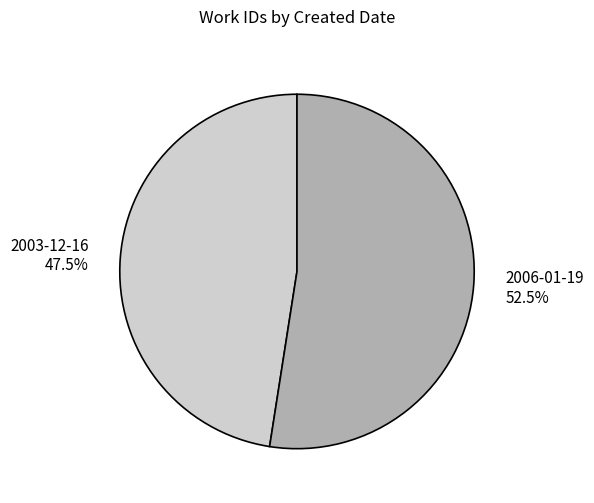

Which category has the smallest portion of the pie?

2003-12-16